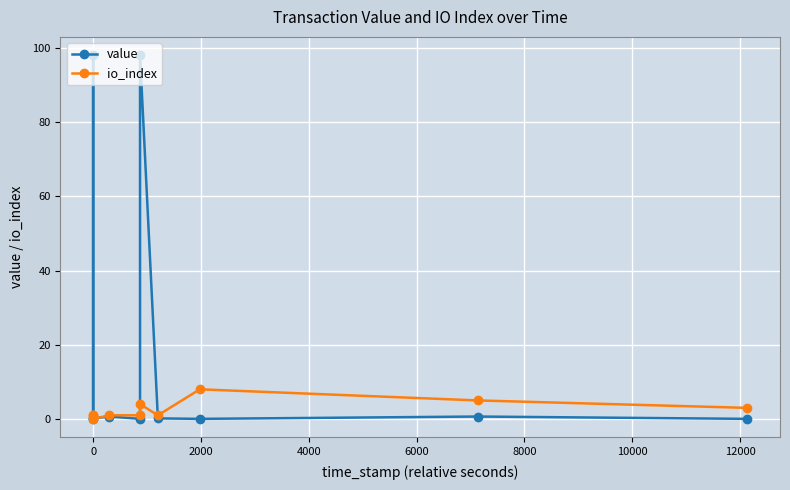

At how many categories does at least one series exceed 4?

4